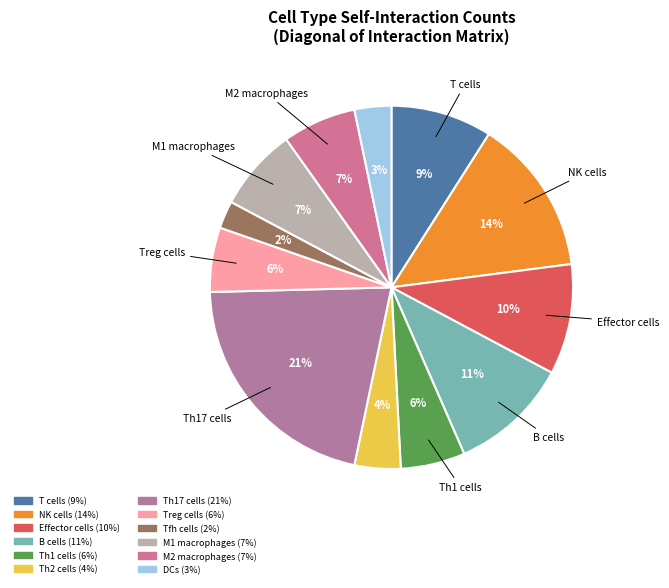

Count the number of slices in the pie.

12